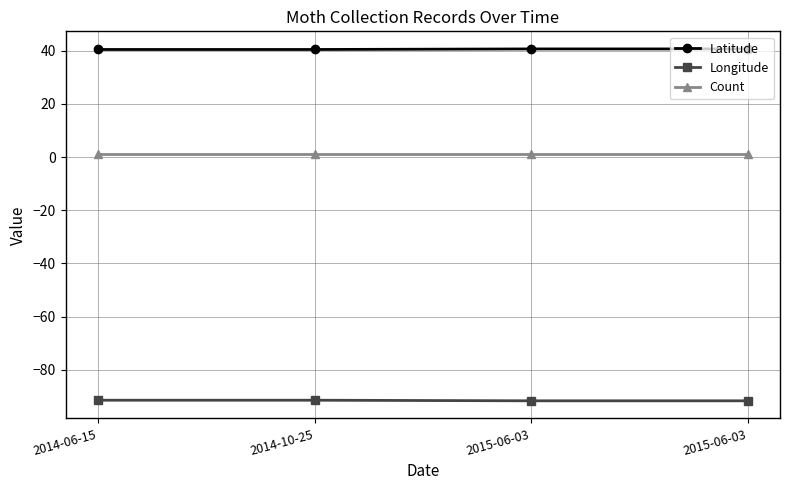

How many distinct data groups are displayed?

3